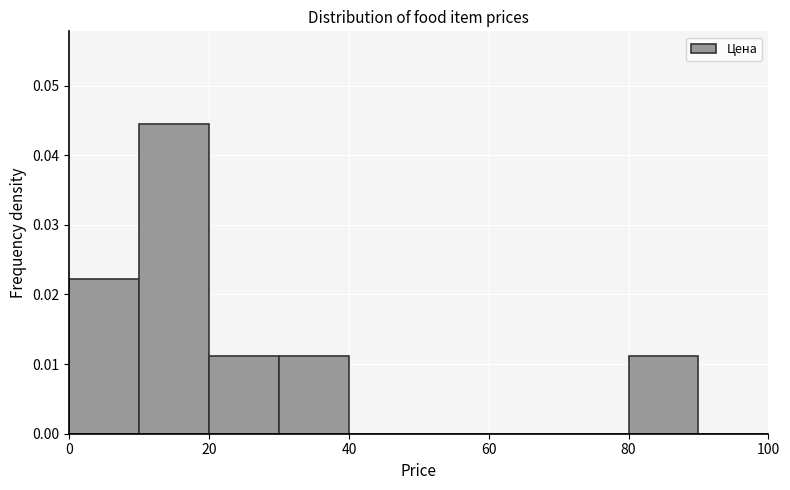

How tall is the bar that spans 30 to 40 on the x-axis? The values are not printed on the chart, so give them approximately, as read against the axis.

0.011